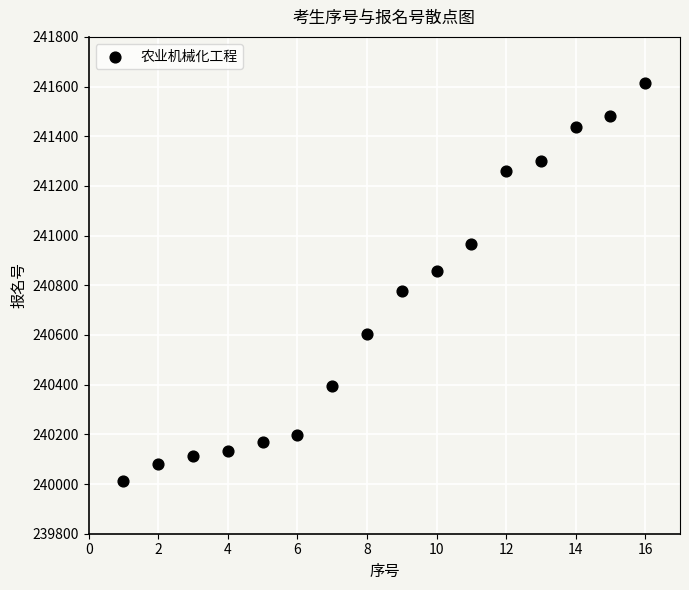

What is the range of X values (max minus min)?

15